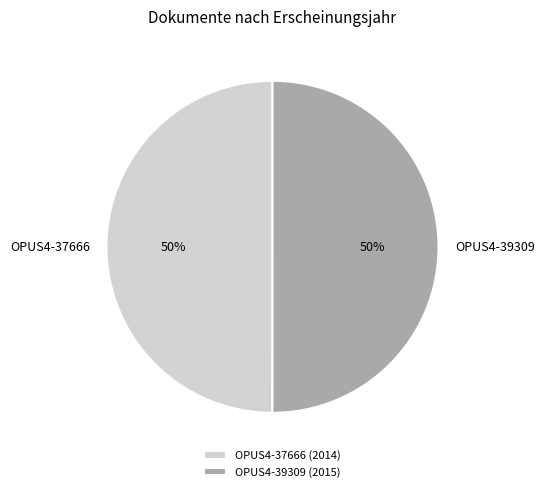

True or false: OPUS4-37666 accounts for 50% of the total.

True